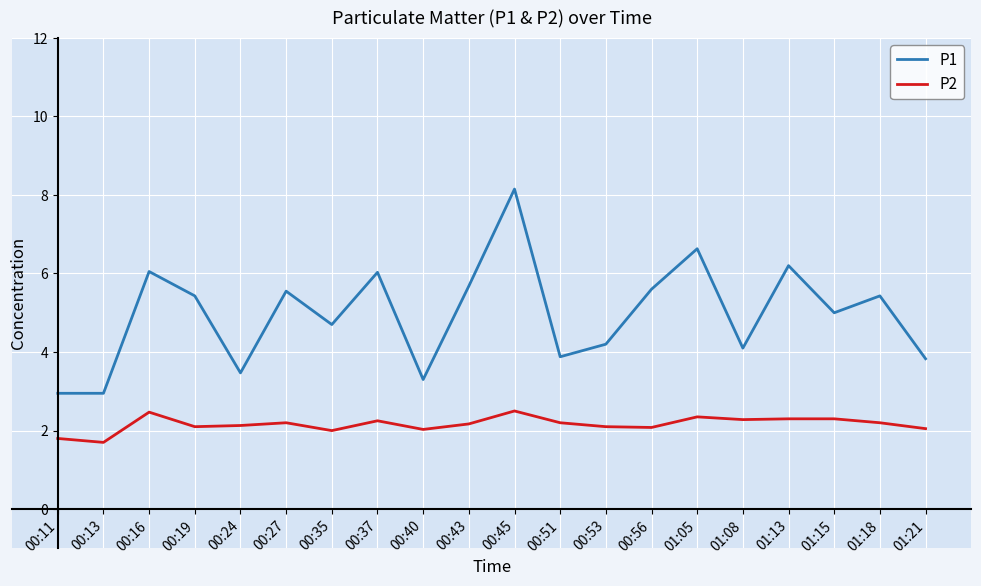

Is the value of P1 at 01:13 greater than the value of P2 at 01:05?

Yes